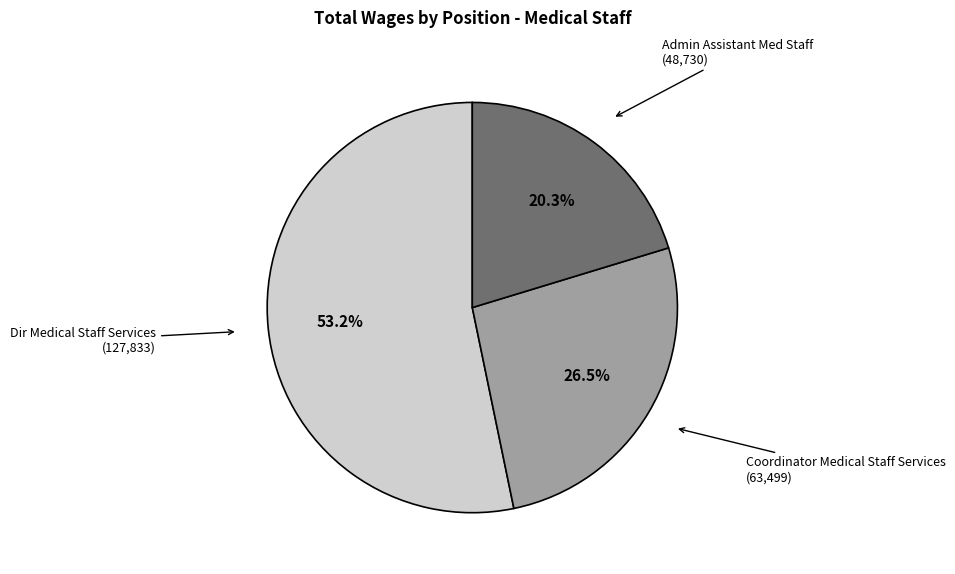

Does any single category account for the majority?

Yes